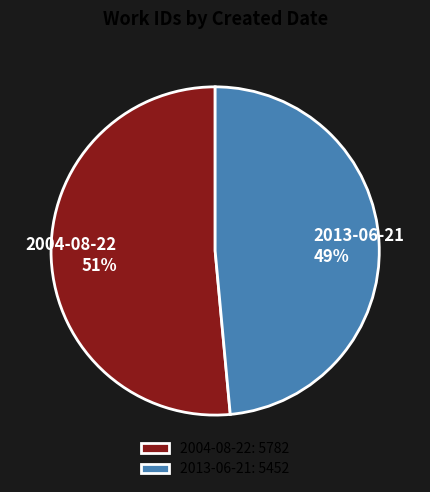

To the nearest percent, what is the combined percentage of 2004-08-22 and 2013-06-21?

100%